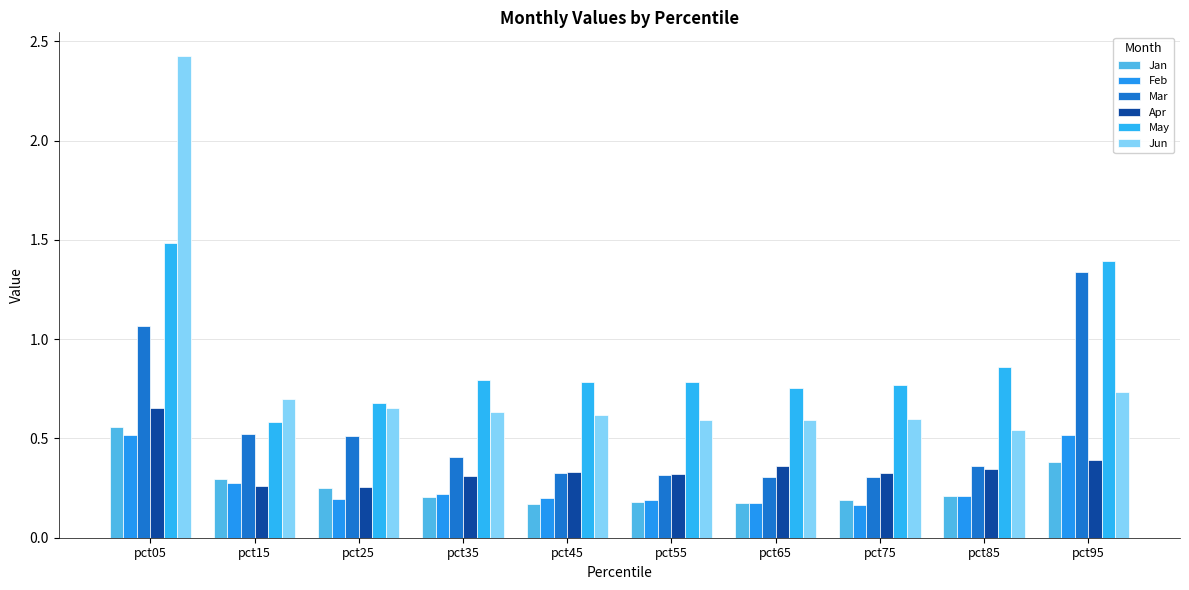

Are the bars horizontal?

No